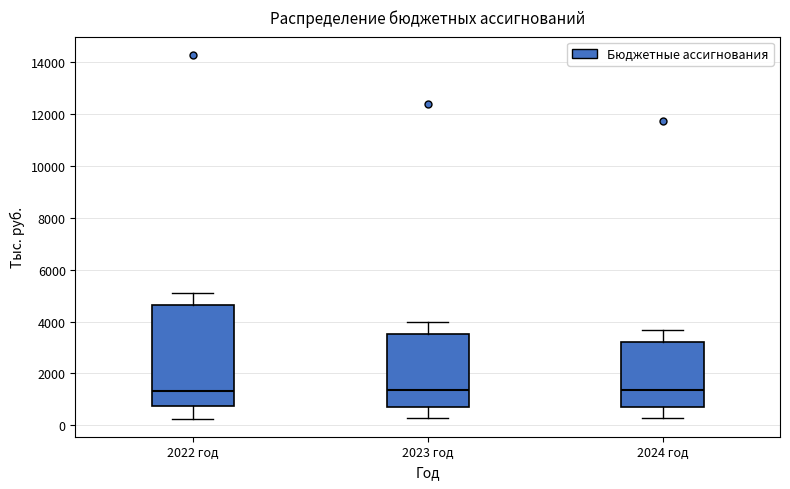

Reading left to right, transcribe this box plot: for each box, give where its median line is, the range the box spans, and where its two whiskers end, as read against the y-axis. The values are not printed on the chart, so give them approximately, as read against the axis.

2022 год: median 1400, box 800 to 4600, whiskers 200 to 5000
2023 год: median 1400, box 800 to 3600, whiskers 200 to 4000
2024 год: median 1400, box 800 to 3200, whiskers 200 to 3600